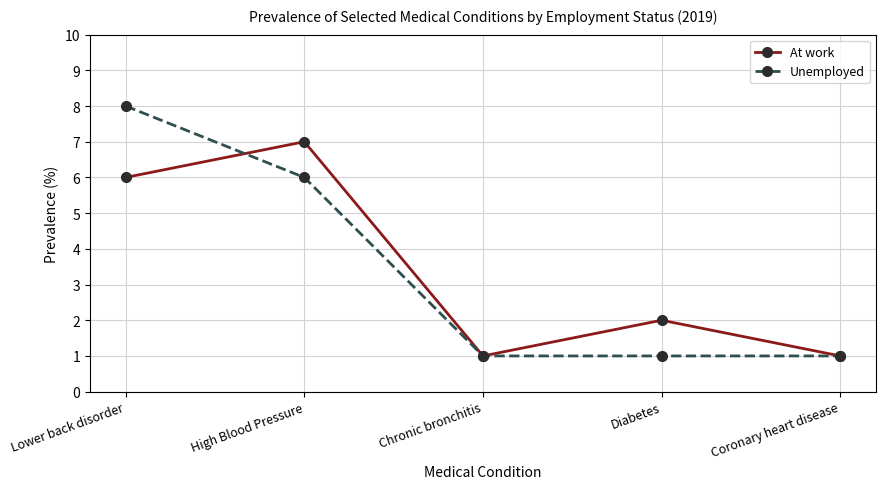

Where do At work and Unemployed first cross each other?

Lower back disorder and High Blood Pressure